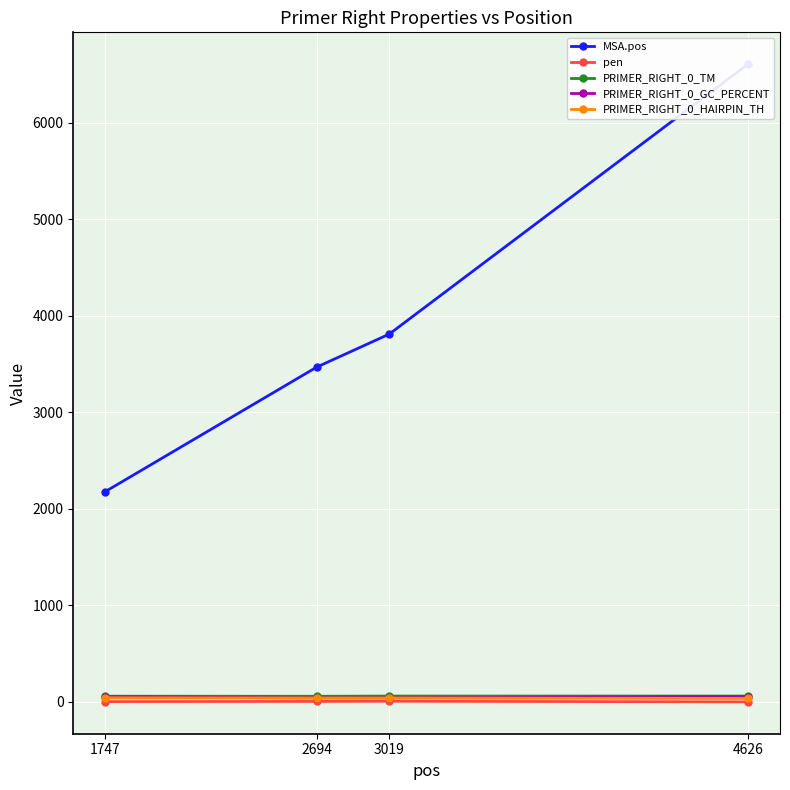

The value of pen at 1747 is 1.3. True or false?

False